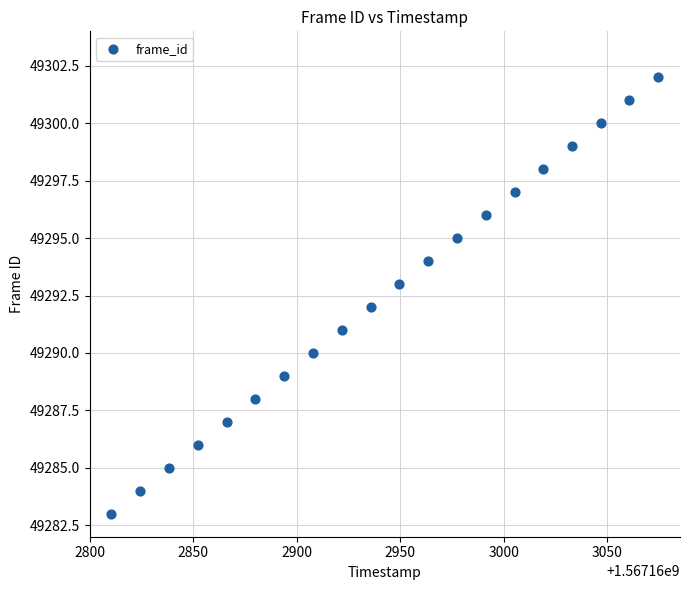

What is the range of Y values (max minus min)?

19